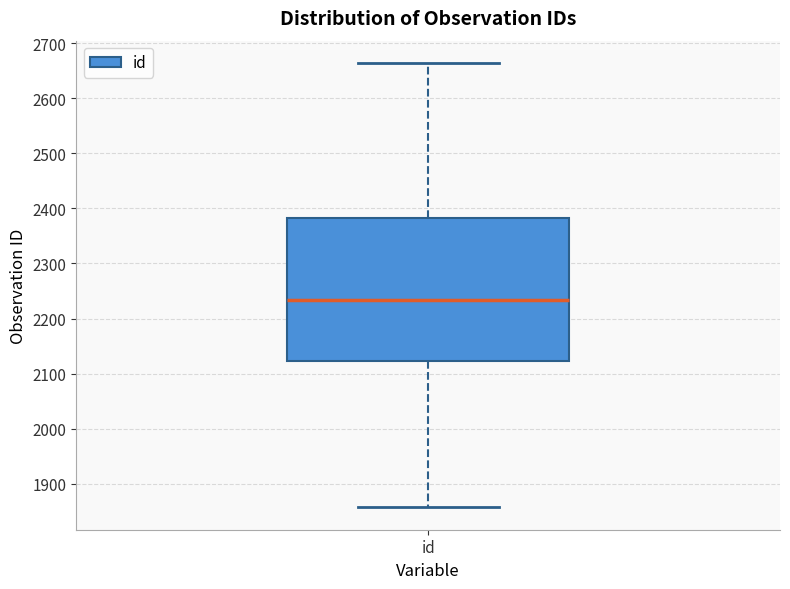

Transcribe this box plot: give where the median line is, the range the box spans, and where the two whiskers end, as read against the y-axis. The values are not printed on the chart, so give them approximately, as read against the axis.

median 2230, box 2120 to 2380, whiskers 1860 to 2660